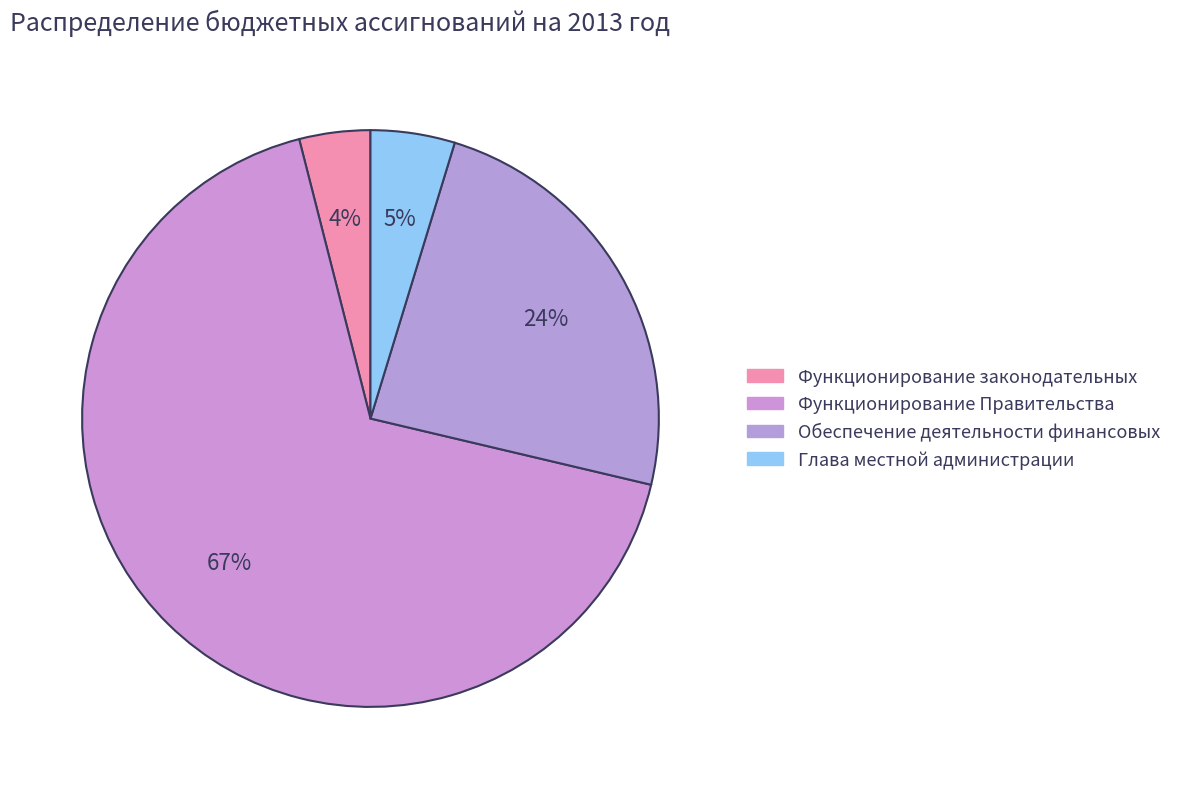

What is the majority slice?

Функционирование Правительства